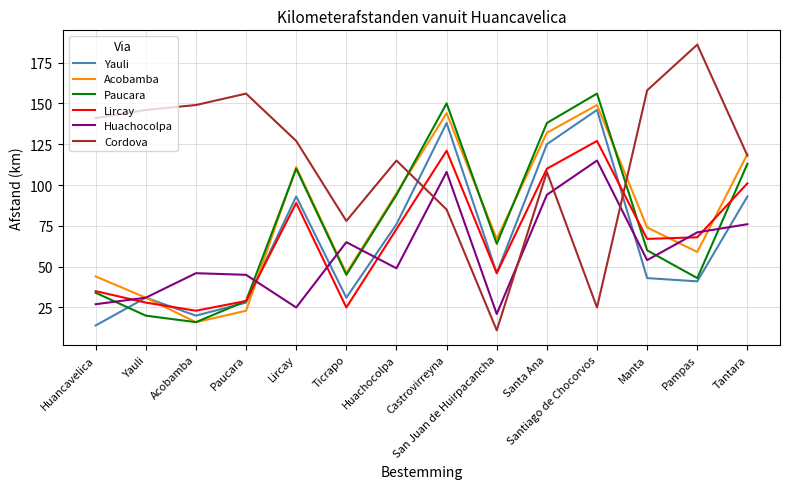

Which series has the widest spread of values?

Cordova